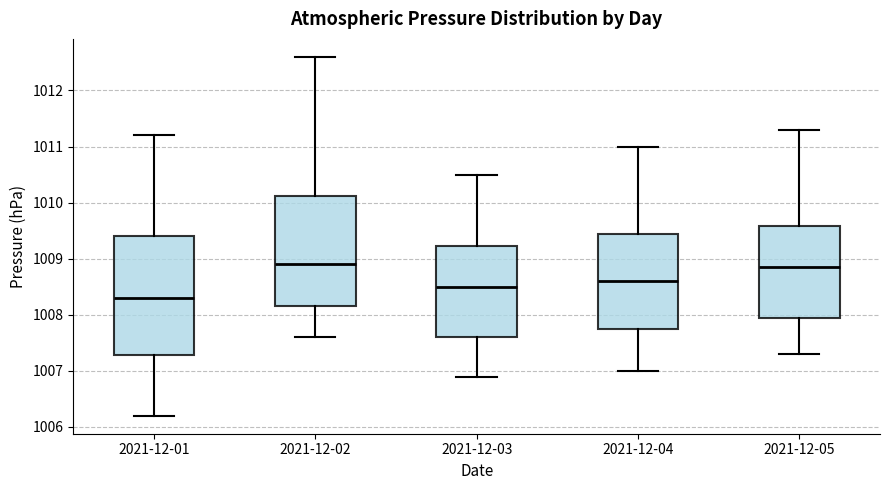

Reading left to right, read every box against the y-axis: the position of its median line, the range the box covers, and the ends of its whiskers. The values are not printed on the chart, so give them approximately, as read against the axis.

2021-12-01: median 1008.3, box 1007.3 to 1009.4, whiskers 1006.2 to 1011.2
2021-12-02: median 1008.9, box 1008.2 to 1010.1, whiskers 1007.6 to 1012.6
2021-12-03: median 1008.5, box 1007.6 to 1009.2, whiskers 1006.9 to 1010.5
2021-12-04: median 1008.6, box 1007.8 to 1009.5, whiskers 1007.0 to 1011.0
2021-12-05: median 1008.9, box 1008.0 to 1009.6, whiskers 1007.3 to 1011.3